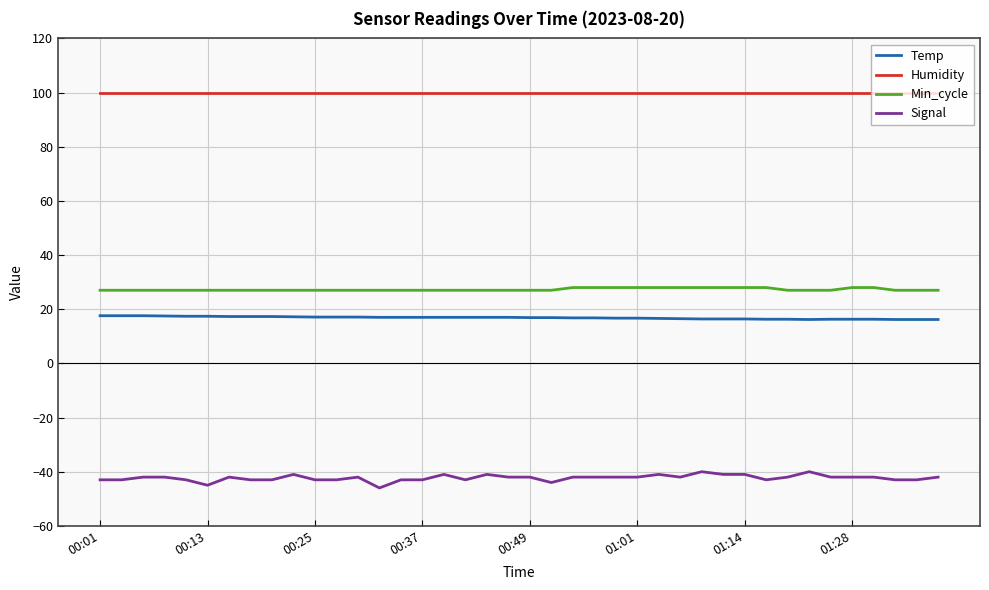

Which series has the largest range (max minus min)?

Signal